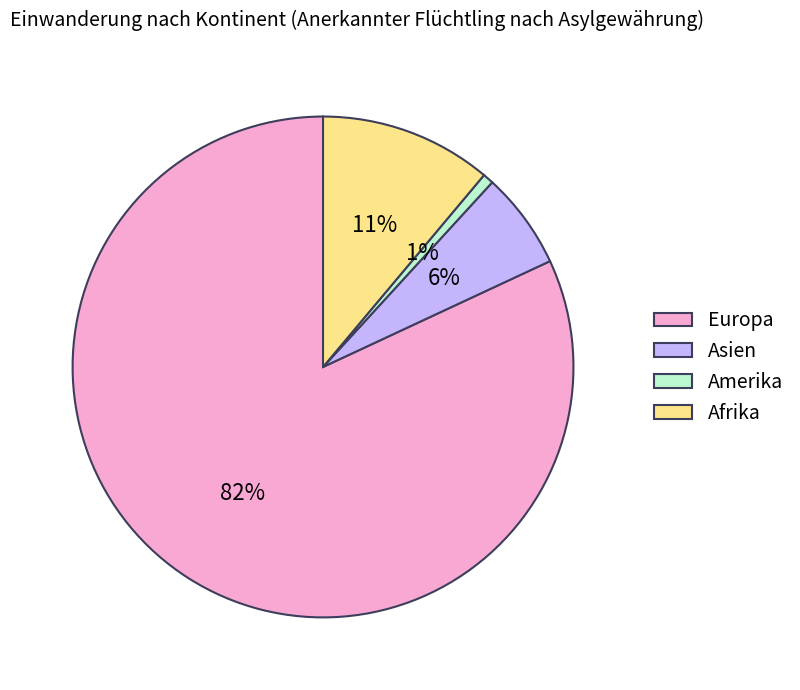

Count the number of slices in the pie.

4